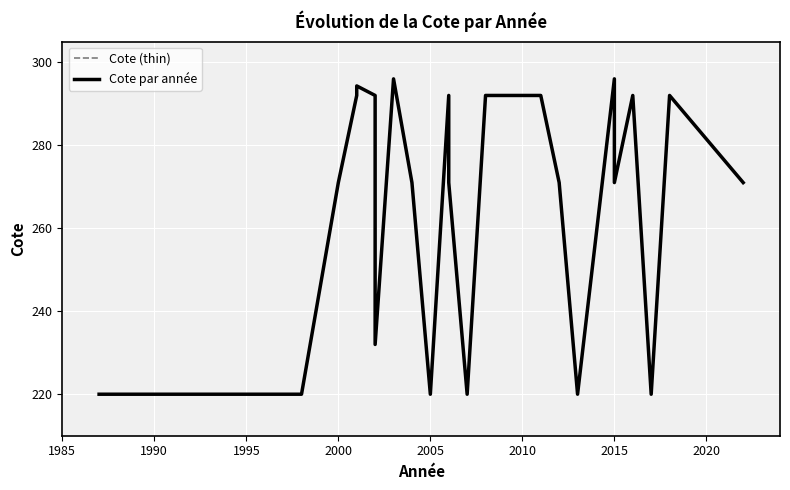

Is the value of Cote (thin) at 12 greater than the value of Cote par année at 23?

Yes